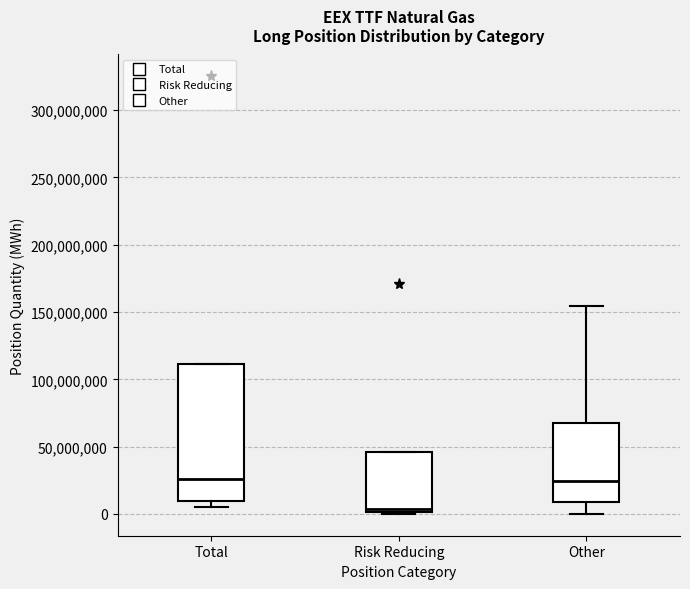

Reading left to right, read every box against the y-axis: the position of its median line, the range the box covers, and the ends of its whiskers. The values are not printed on the chart, so give them approximately, as read against the axis.

Total: median 25000000, box 10000000 to 110000000, whiskers 5000000 to 110000000
Risk Reducing: median 5000000, box 0 to 45000000, whiskers 0 to 45000000
Other: median 25000000, box 10000000 to 65000000, whiskers 0 to 155000000